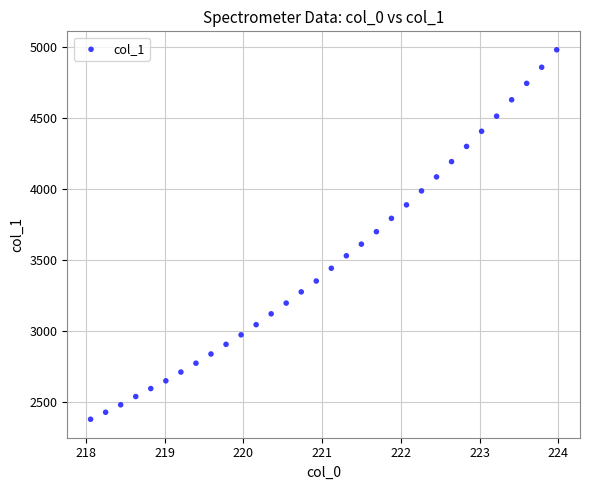

What is the range of X values (max minus min)?

5.9